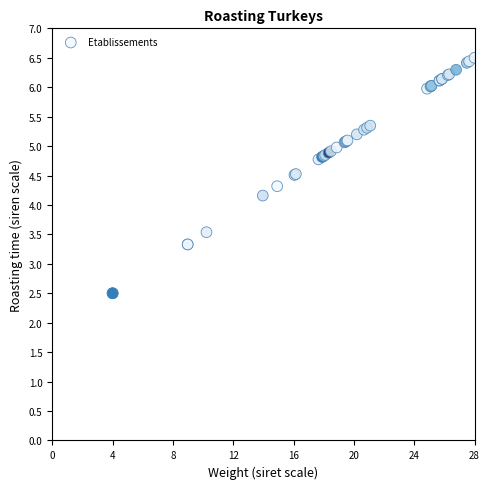

What Y value in the scatter plot is closest to 4?

4.2